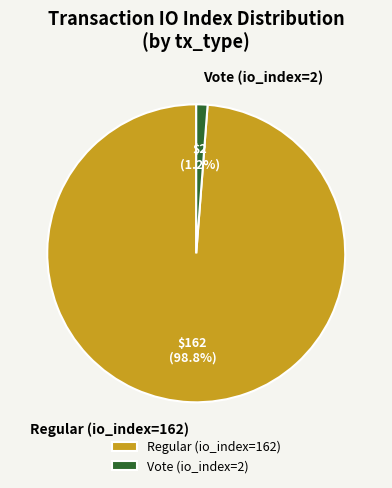

True or false: Vote (io_index=2) accounts for 10% of the total.

False